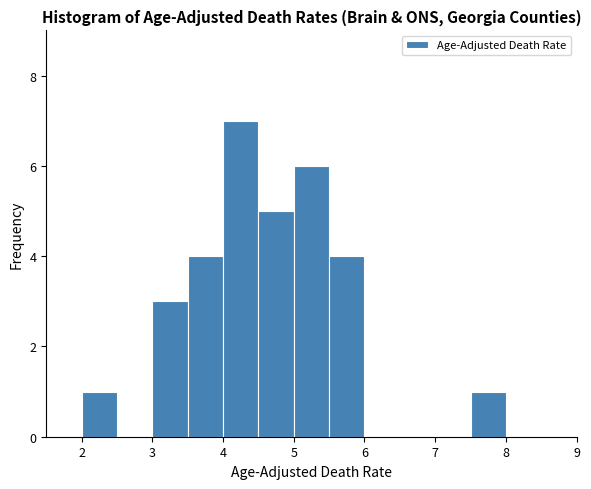

Reading left to right, list every bar in this chart as the range it spans on the x-axis followed by its height. The values are not printed on the chart, so give them approximately, as read against the axis.

2.0 to 2.5: 1
2.5 to 3.0: 0
3.0 to 3.5: 3
3.5 to 4.0: 4
4.0 to 4.5: 7
4.5 to 5.0: 5
5.0 to 5.5: 6
5.5 to 6.0: 4
6.0 to 6.5: 0
6.5 to 7.0: 0
7.0 to 7.5: 0
7.5 to 8.0: 1